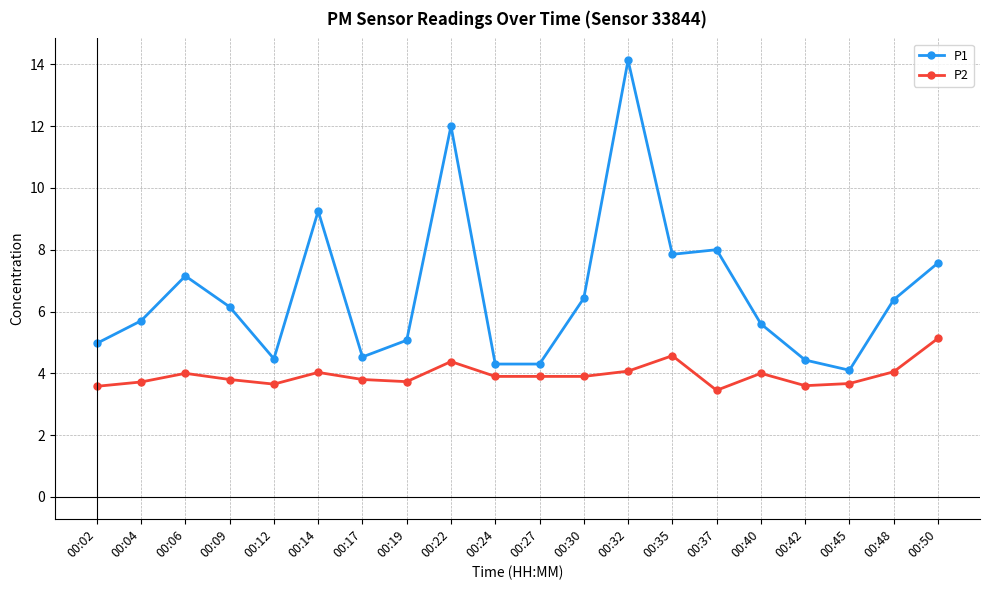

What is the value of the P1 point at the 9th from the left?

12.0